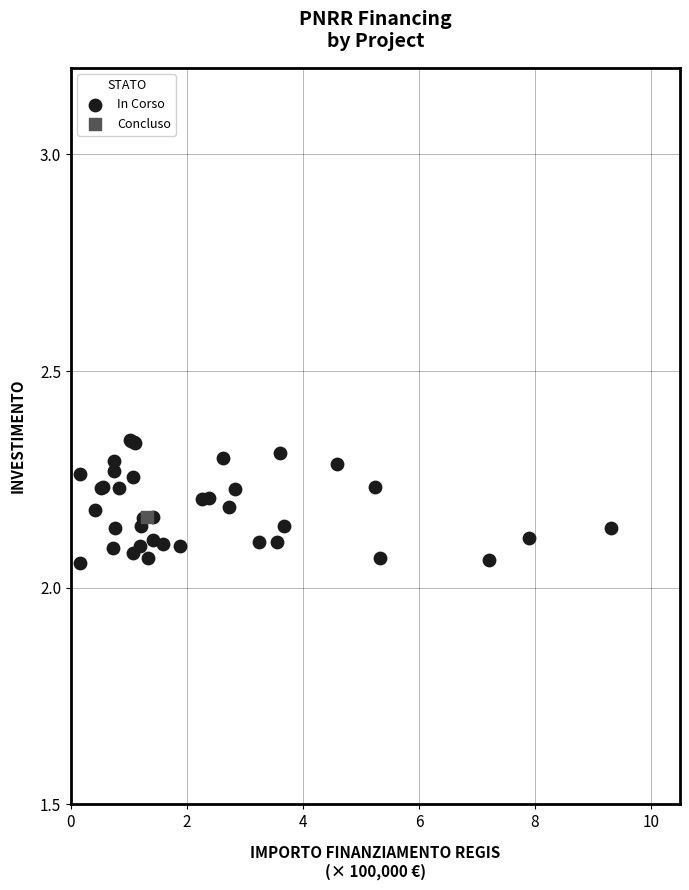

What are all the series names shown in the legend?

In Corso, Concluso